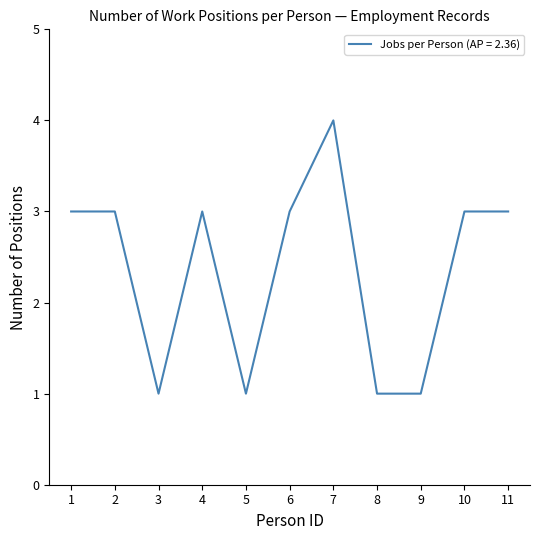

How many lines are shown in the chart?

1